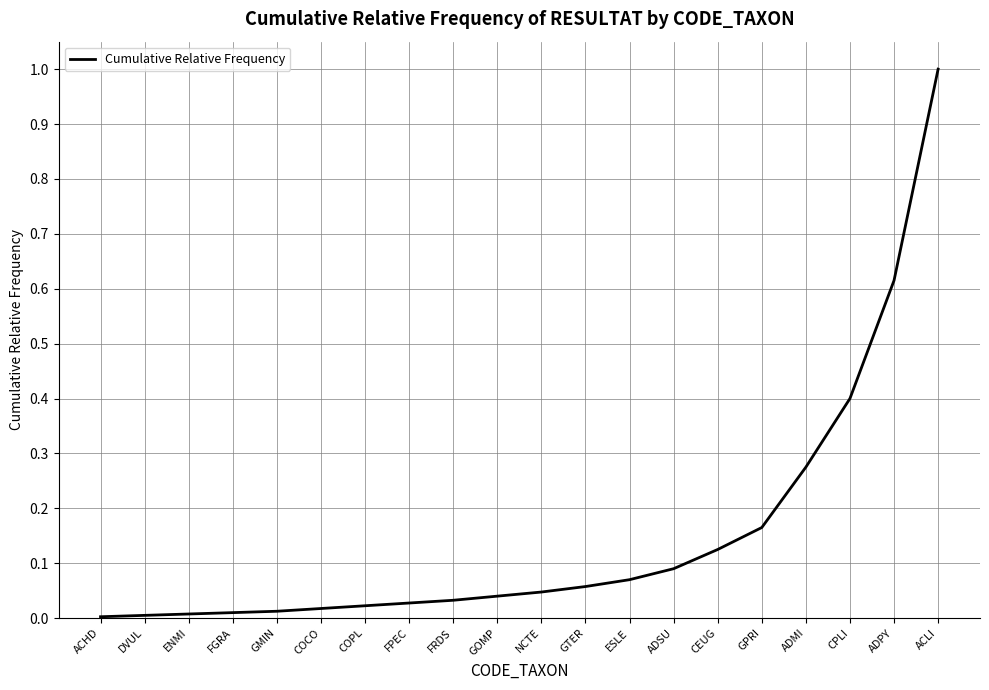

The value at NCTE is 0.0. True or false?

True